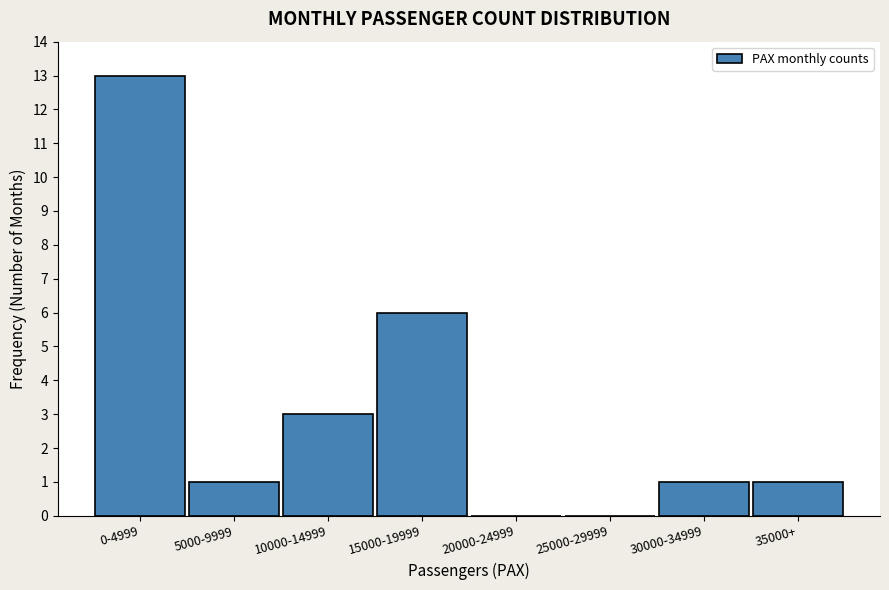

Reading left to right, list all the values displayed in this chart.

0-4999=13	5000-9999=1	10000-14999=3	15000-19999=6	20000-24999=0	25000-29999=0	30000-34999=1	35000+=1